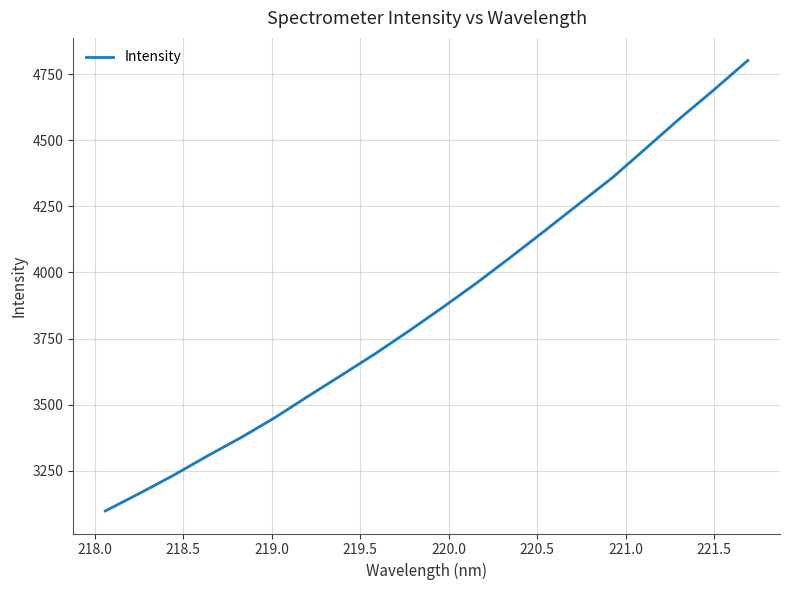

What is the difference between the maximum and minimum values?

1705.0